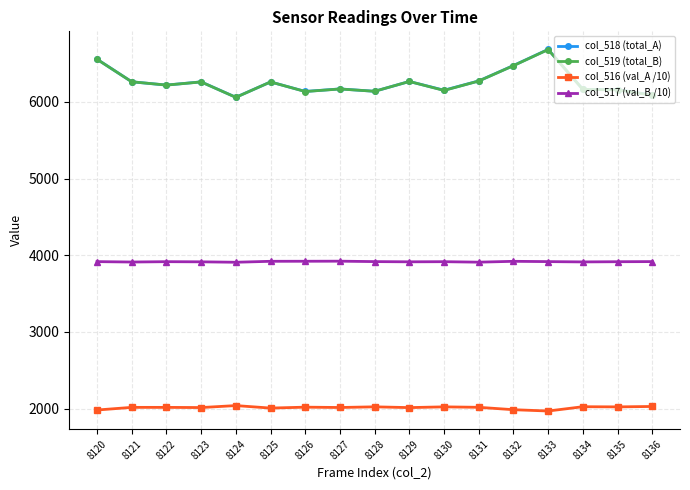

At which category is the sum across all series the highest?

8133